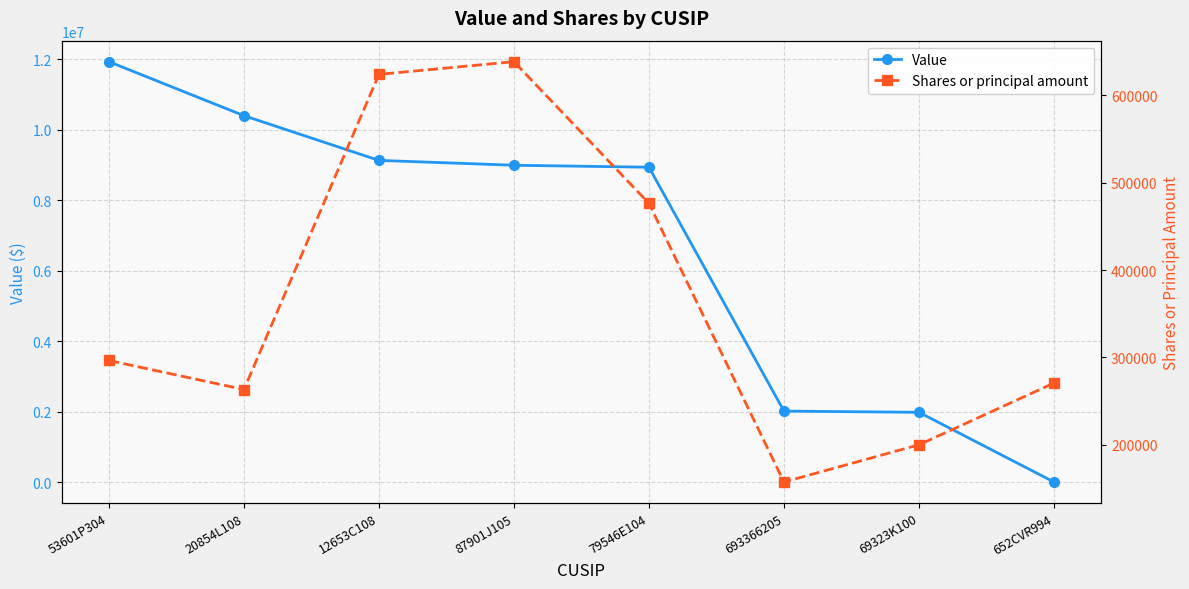

At which label does Shares or principal amount reach its minimum?

693366205